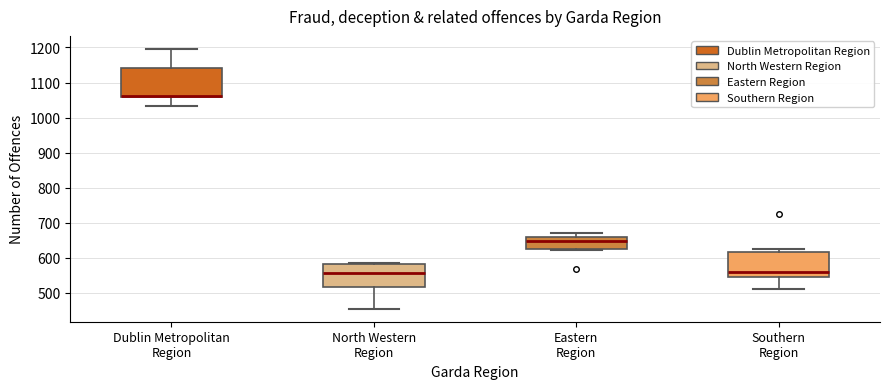

Which box is the tallest, from its lower edge to its upper edge?

Dublin Metropolitan Region